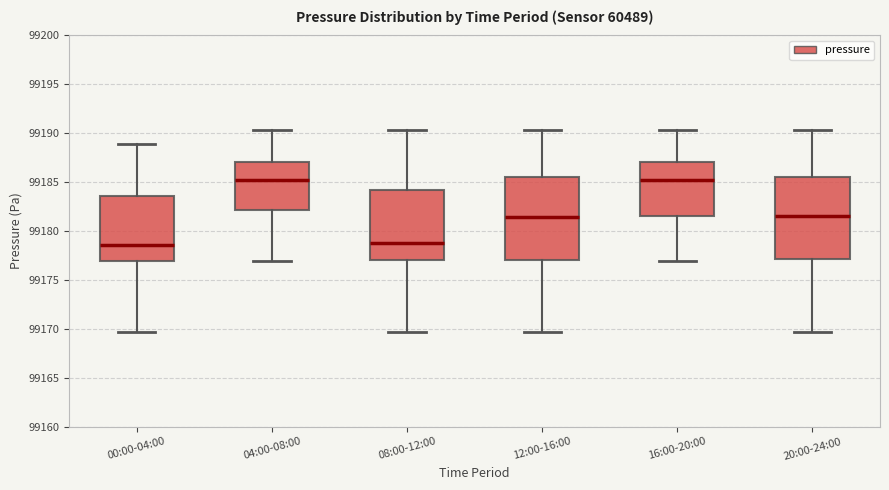

Reading left to right, transcribe this box plot: for each box, give where its median line is, the range the box spans, and where its two whiskers end, as read against the y-axis. The values are not printed on the chart, so give them approximately, as read against the axis.

00:00-04:00: median 99178.5, box 99177.0 to 99183.5, whiskers 99169.5 to 99189.0
04:00-08:00: median 99185.0, box 99182.0 to 99187.0, whiskers 99177.0 to 99190.5
08:00-12:00: median 99179.0, box 99177.0 to 99184.0, whiskers 99169.5 to 99190.5
12:00-16:00: median 99181.5, box 99177.0 to 99185.5, whiskers 99169.5 to 99190.5
16:00-20:00: median 99185.0, box 99181.5 to 99187.0, whiskers 99177.0 to 99190.5
20:00-24:00: median 99181.5, box 99177.0 to 99185.5, whiskers 99169.5 to 99190.5